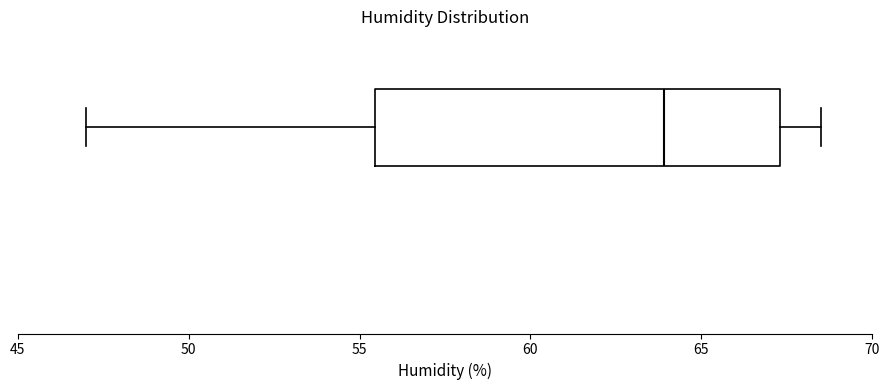

Read this box plot against the x-axis: the position of the median line, the range covered by the box, and the ends of both whiskers. The values are not printed on the chart, so give them approximately, as read against the axis.

median 64.0, box 55.5 to 67.5, whiskers 47.0 to 68.5